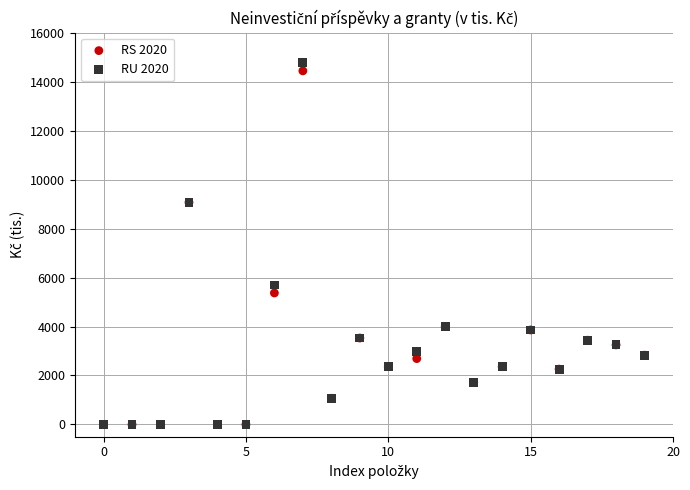

What are all the series names shown in the legend?

RS 2020, RU 2020